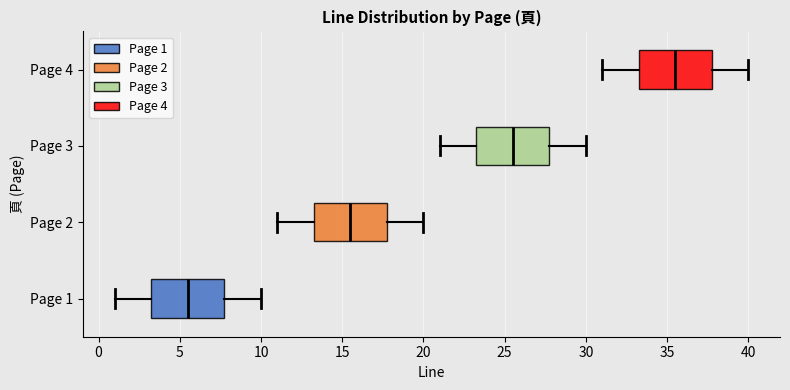

Which box has the furthest to the right median line?

Page 4